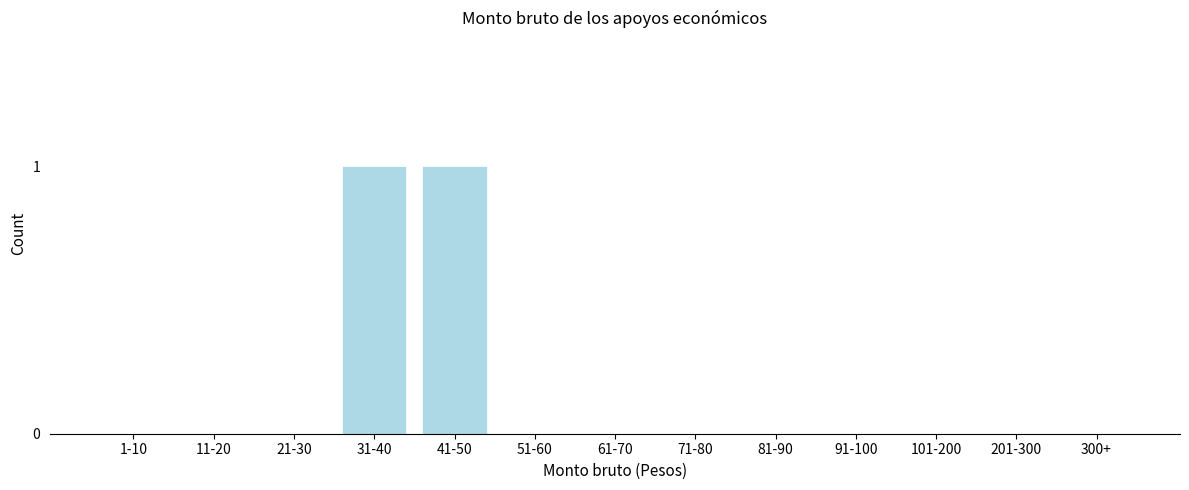

Reading left to right, what are all the values shown in this chart?

1-10=0	11-20=0	21-30=0	31-40=1	41-50=1	51-60=0	61-70=0	71-80=0	81-90=0	91-100=0	101-200=0	201-300=0	300+=0